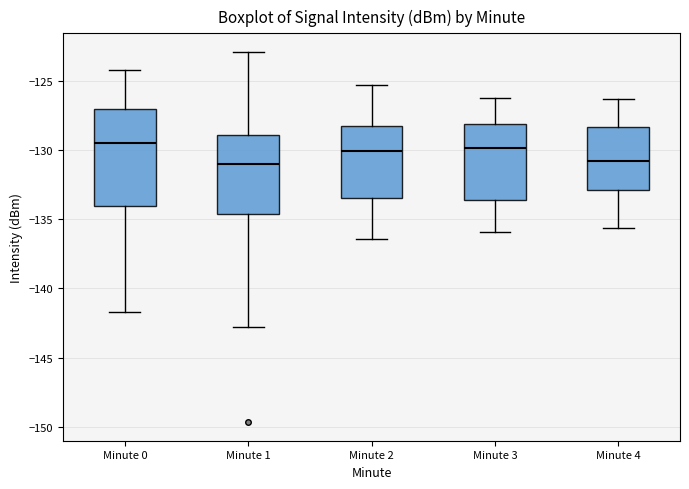

Which box is the tallest, from its lower edge to its upper edge?

Minute 0